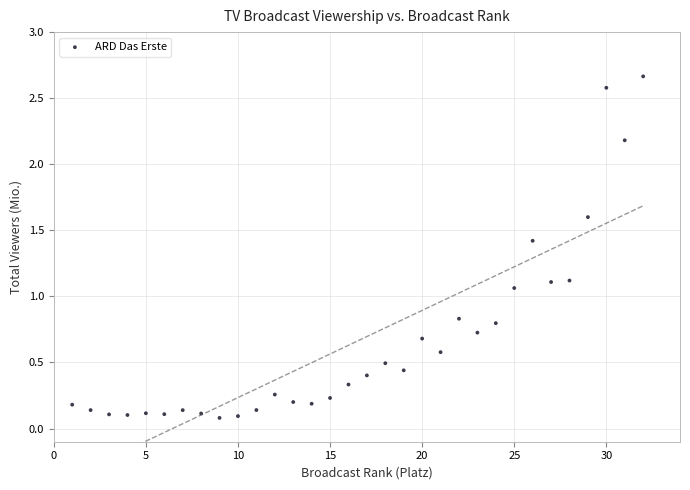

What is the range of X values (max minus min)?

31.0